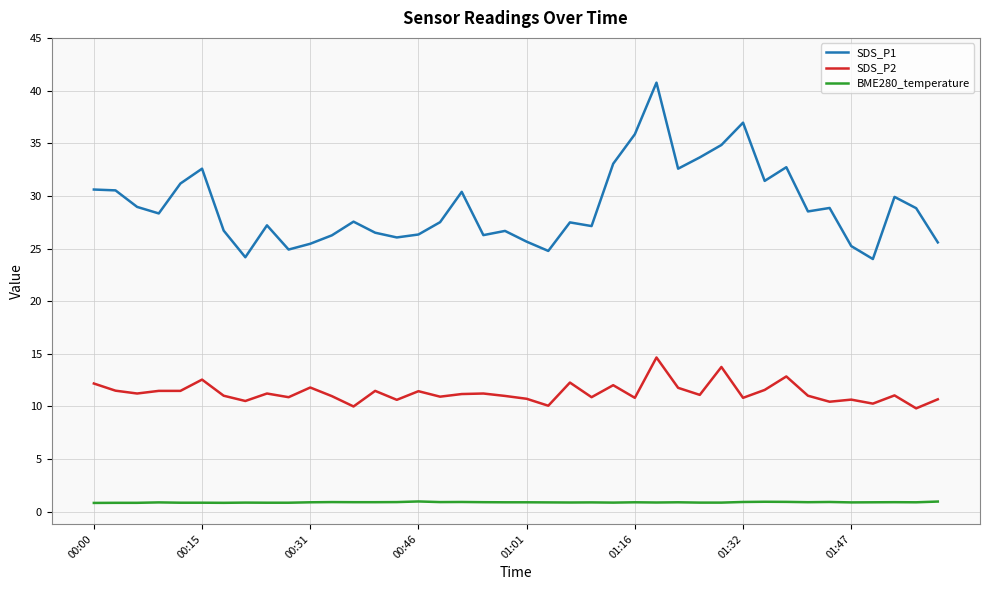

What is the lowest value of the SDS_P1 series?

24.0